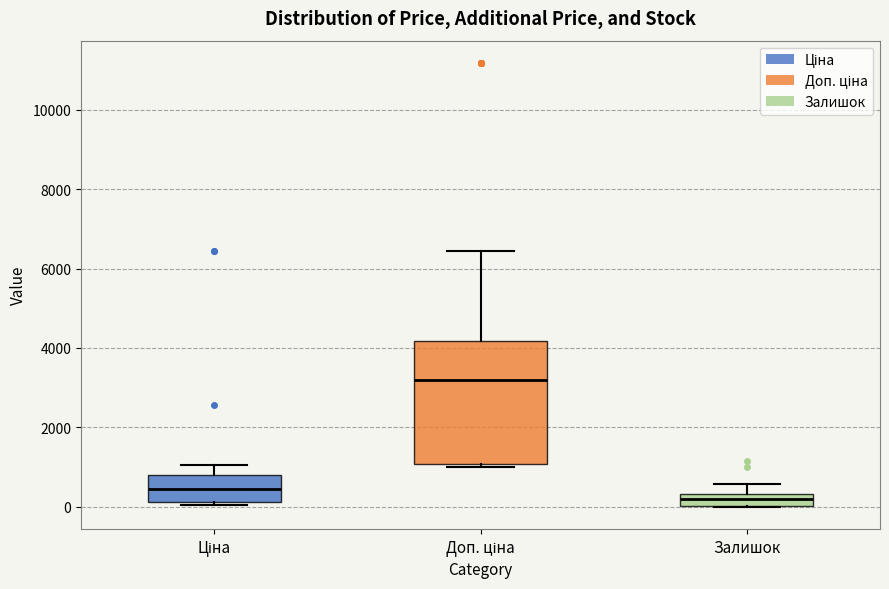

Reading left to right, read every box against the y-axis: the position of its median line, the range the box covers, and the ends of its whiskers. The values are not printed on the chart, so give them approximately, as read against the axis.

Ціна: median 400, box 200 to 800, whiskers 0 to 1000
Доп. ціна: median 3200, box 1000 to 4200, whiskers 1000 (just below the box's lower edge) to 6400
Залишок: median 200, box 0 to 400, whiskers 0 to 600